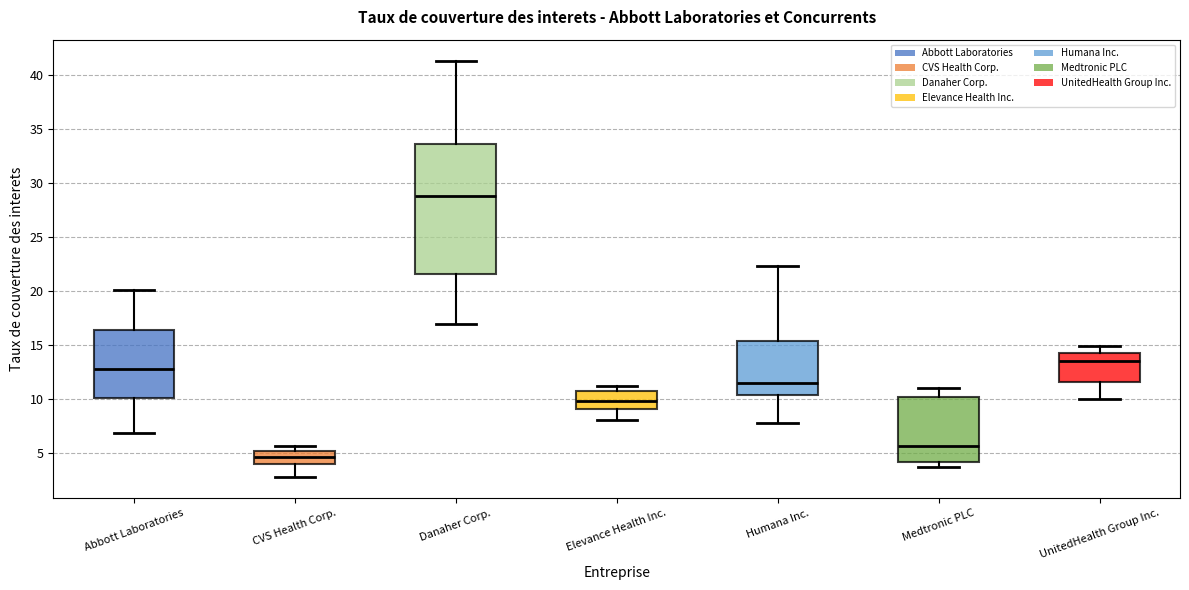

Reading left to right, transcribe this box plot: for each box, give where its median line is, the range the box spans, and where its two whiskers end, as read against the y-axis. The values are not printed on the chart, so give them approximately, as read against the axis.

Abbott Laboratories: median 13.0, box 10.0 to 16.5, whiskers 7.0 to 20.0
CVS Health Corp.: median 4.5, box 4.0 to 5.0, whiskers 2.5 to 5.5
Danaher Corp.: median 28.5, box 21.5 to 33.5, whiskers 17.0 to 41.5
Elevance Health Inc.: median 10.0, box 9.0 to 10.5, whiskers 8.0 to 11.0
Humana Inc.: median 11.5, box 10.5 to 15.5, whiskers 7.5 to 22.5
Medtronic PLC: median 5.5, box 4.0 to 10.0, whiskers 3.5 to 11.0
UnitedHealth Group Inc.: median 13.5, box 11.5 to 14.5, whiskers 10.0 to 15.0